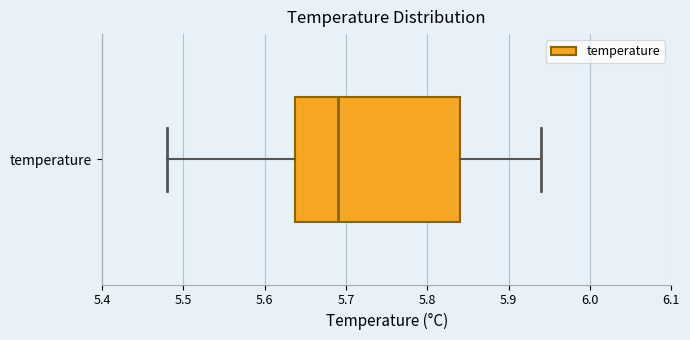

Transcribe this box plot: give where the median line is, the range the box spans, and where the two whiskers end, as read against the x-axis. The values are not printed on the chart, so give them approximately, as read against the axis.

median 5.69, box 5.64 to 5.84, whiskers 5.48 to 5.94